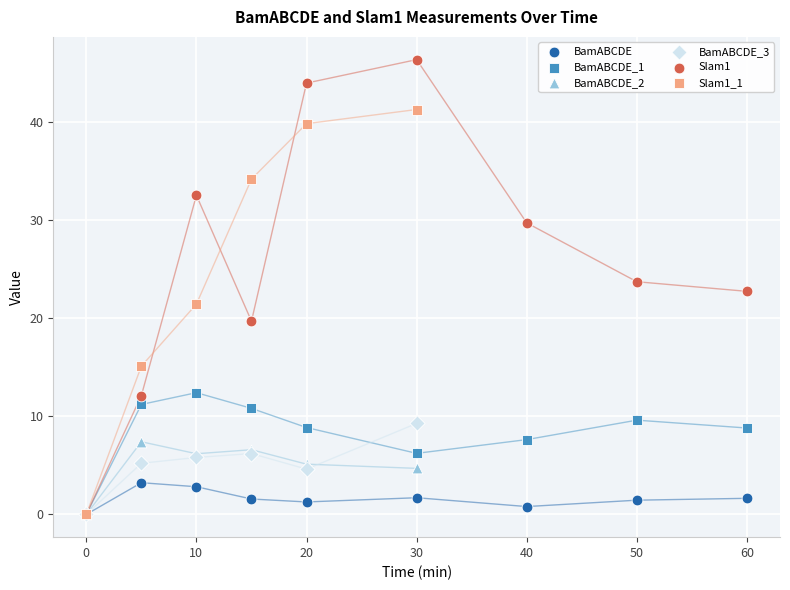

Which series has the widest spread of Y values?

Slam1